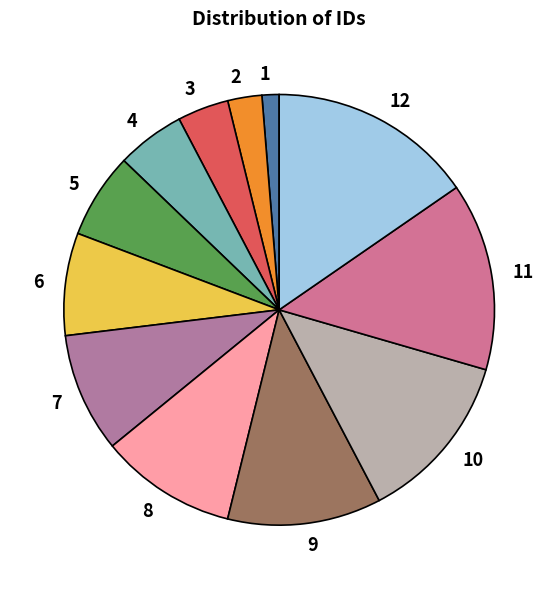

True or false: 3 accounts for 4% of the total.

True